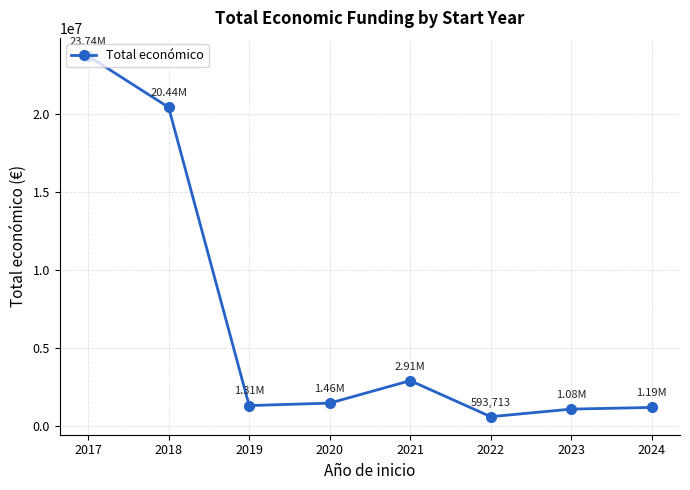

What value does the data have at 2017, to the nearest 50?

23737200